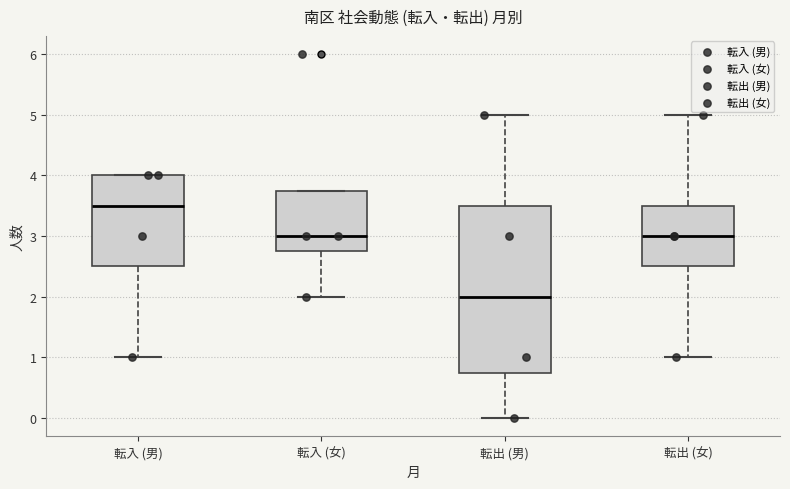

Which box's median line is the lowest?

転出 (男)